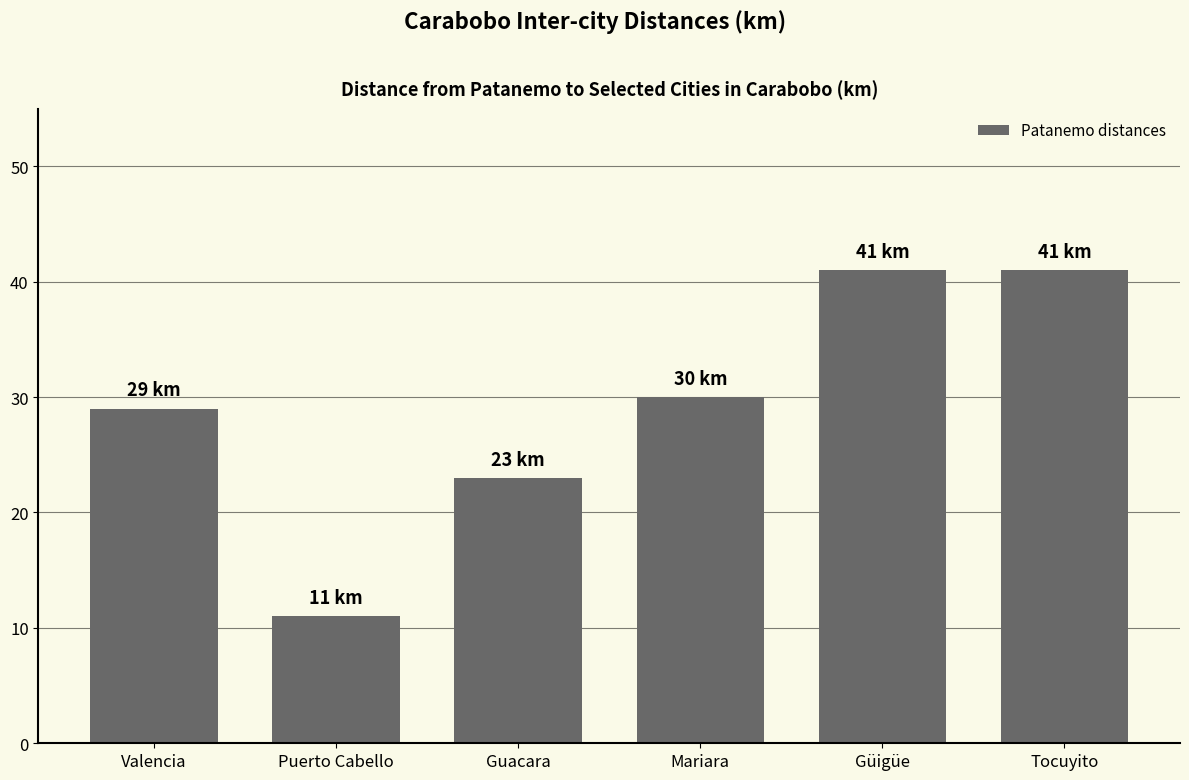

What is the value of the 5th bar from the left?

41